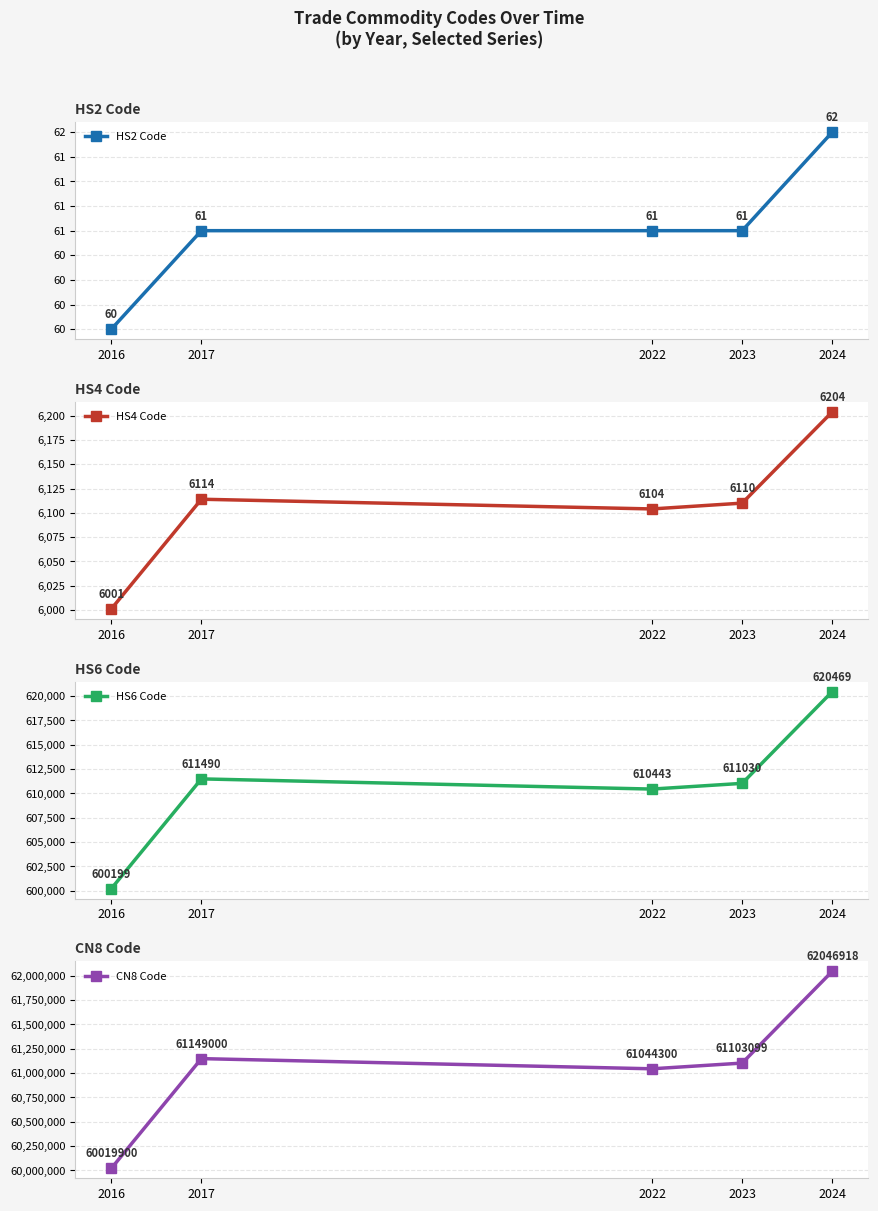

What is the greatest value displayed?

62046918